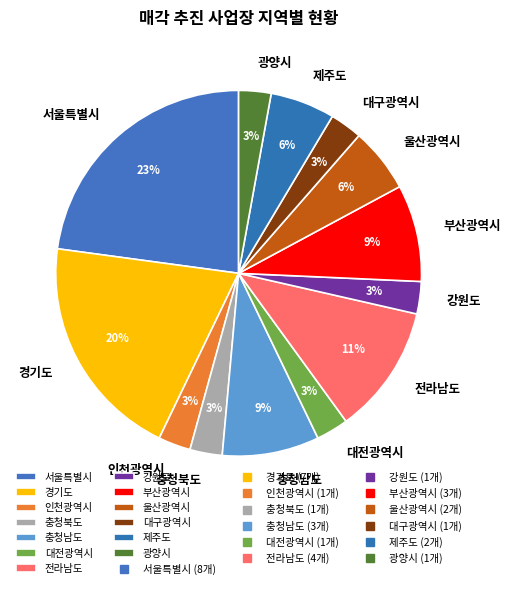

To the nearest percent, what portion does 경기도 represent?

20%